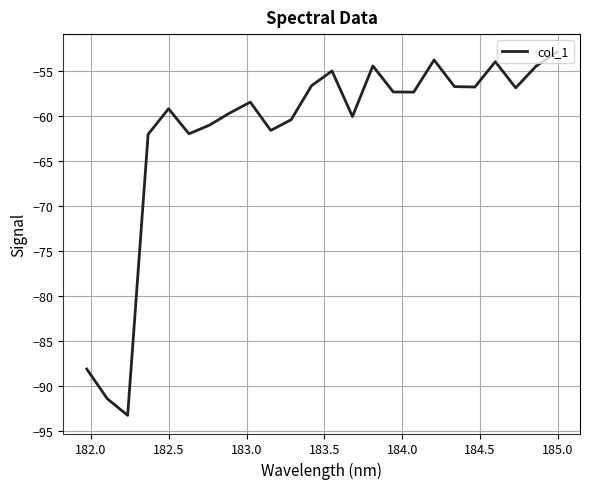

What is the difference between the maximum and minimum values?

40.4